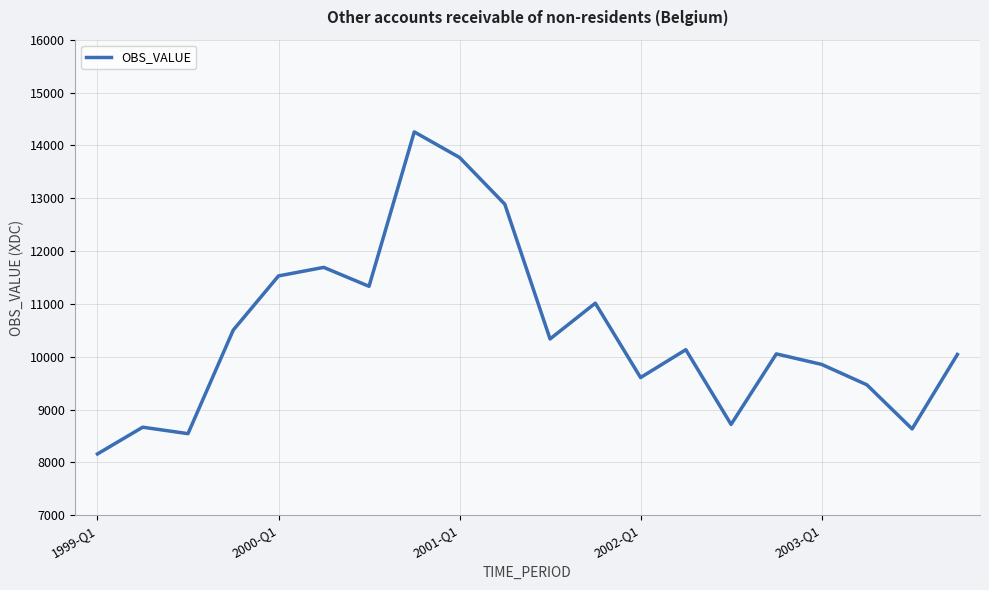

What is the smallest value displayed?

8158.8